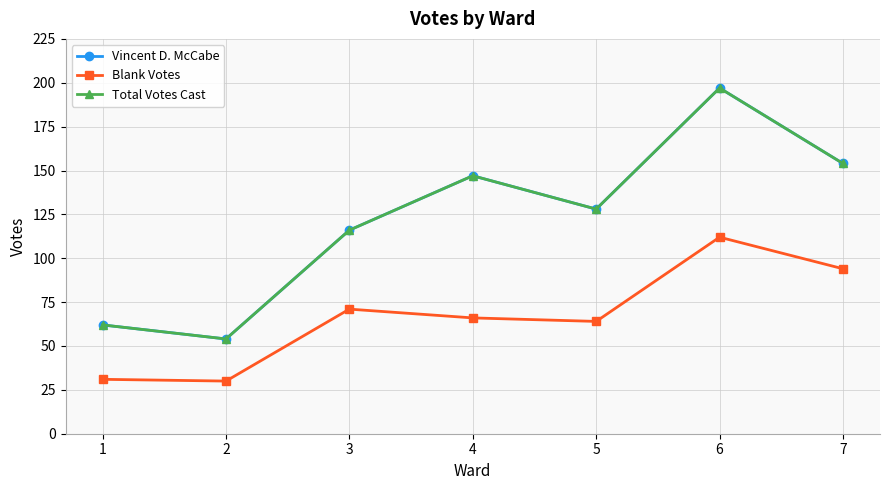

List the labels in order of Total Votes Cast value, smallest first.

2, 1, 3, 5, 4, 7, 6